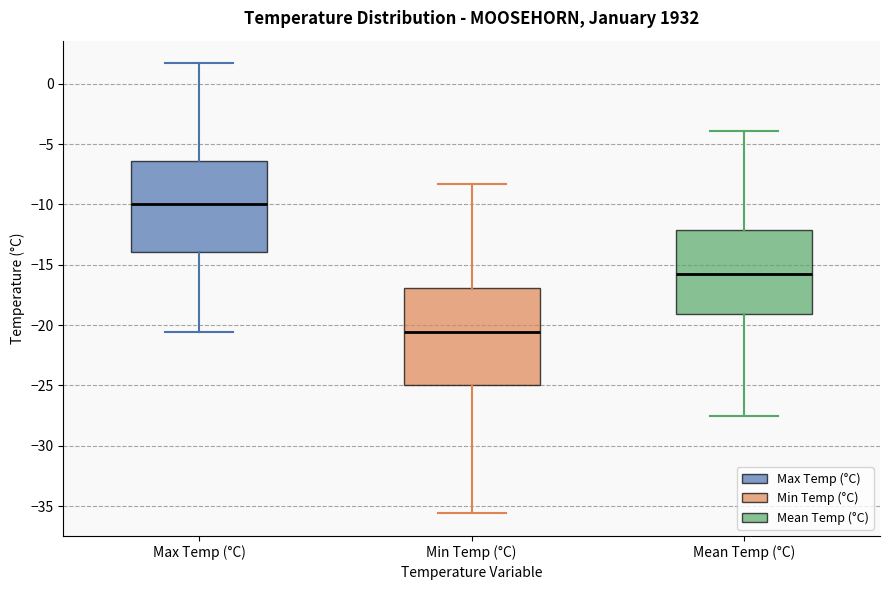

Which box has the lowest median line?

Min Temp (°C)